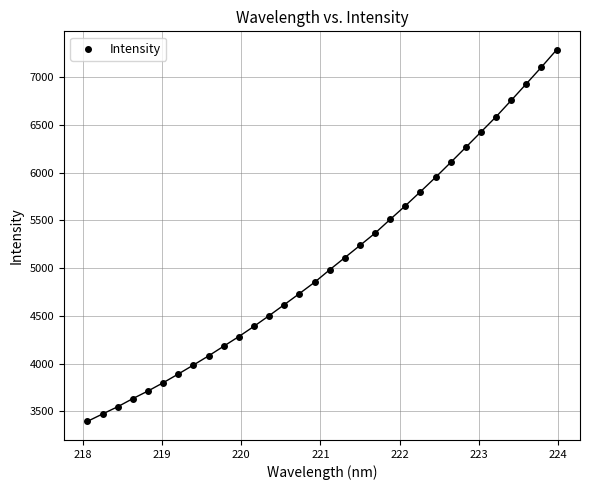

What is the range of X values (max minus min)?

5.9